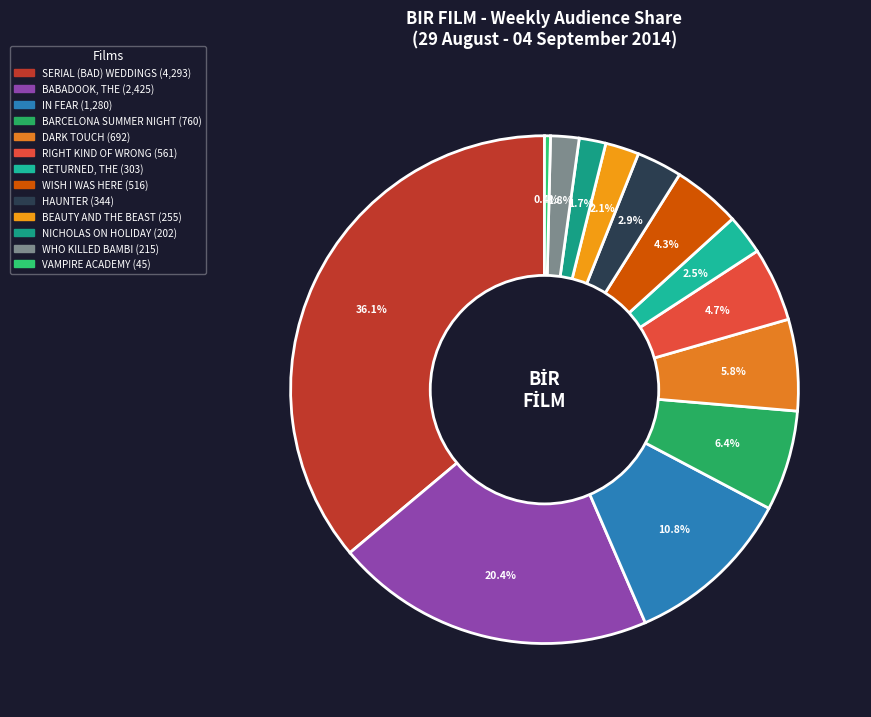

Does any single category account for the majority?

No